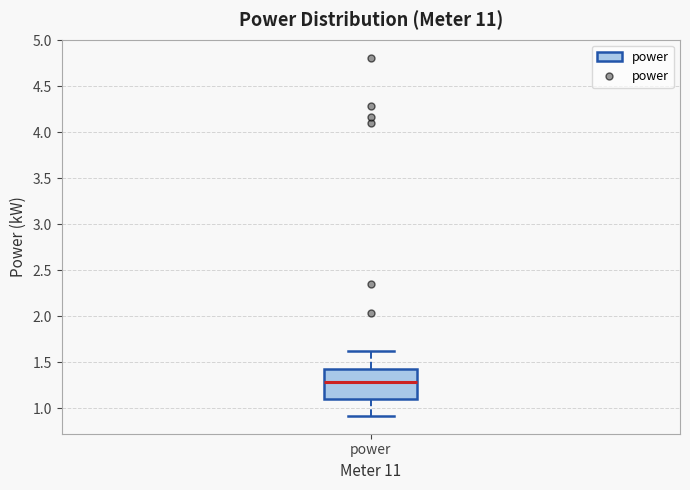

Transcribe this box plot: give where the median line is, the range the box spans, and where the two whiskers end, as read against the y-axis. The values are not printed on the chart, so give them approximately, as read against the axis.

median 1.30, box 1.10 to 1.45, whiskers 0.90 to 1.60